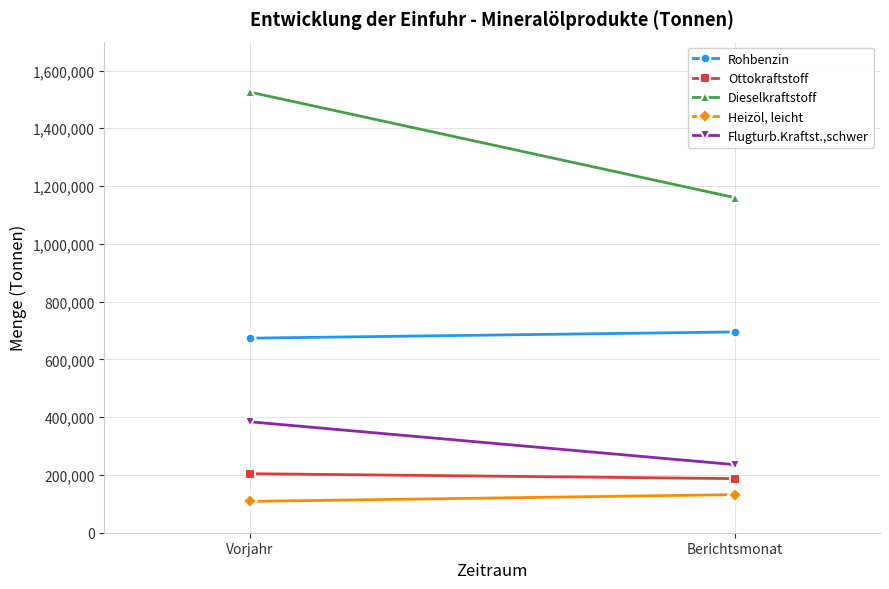

Reading right to left, transcribe all the data shown in this chart.

Rohbenzin: 695019	673490
Ottokraftstoff: 187318	204375
Dieselkraftstoff: 1160106	1525202
Heizöl, leicht: 131854	108490
Flugturb.Kraftst.,schwer: 235662	384013